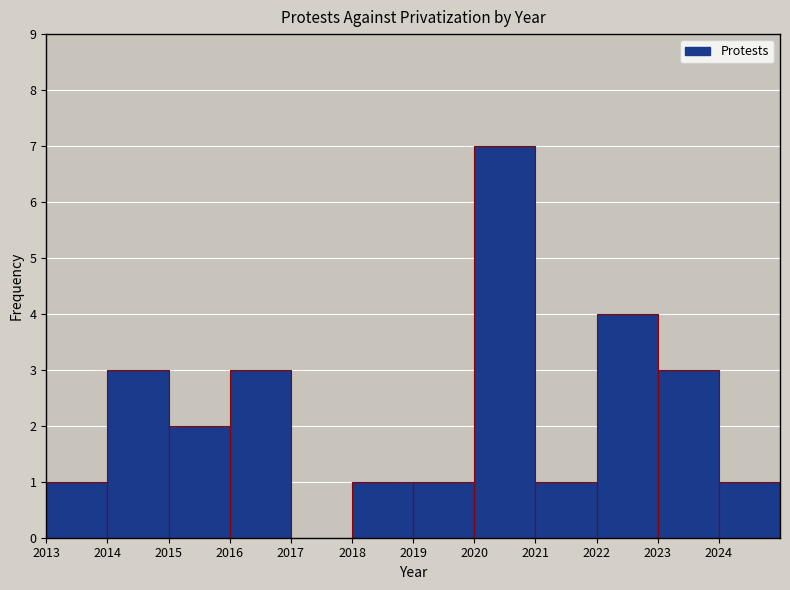

Reading left to right, transcribe this chart: for each bar, give the range it covers on the x-axis and its height. The values are not printed on the chart, so give them approximately, as read against the axis.

2013 to 2014: 1
2014 to 2015: 3
2015 to 2016: 2
2016 to 2017: 3
2017 to 2018: 0
2018 to 2019: 1
2019 to 2020: 1
2020 to 2021: 7
2021 to 2022: 1
2022 to 2023: 4
2023 to 2024: 3
2024 to 2025: 1